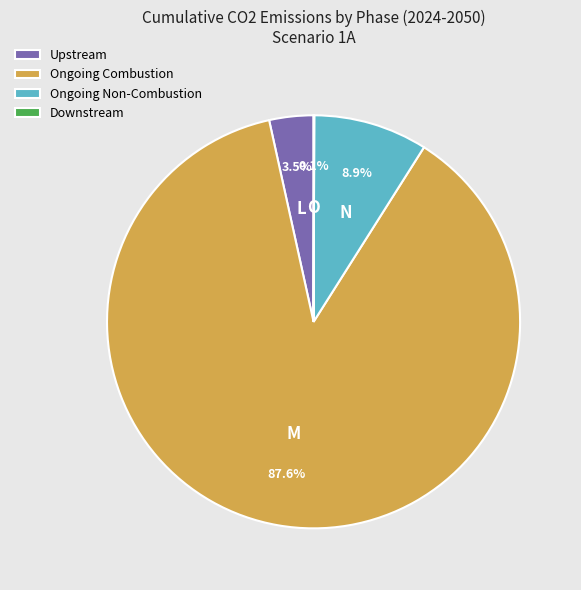

Which slice represents more than half of the pie?

Ongoing Combustion